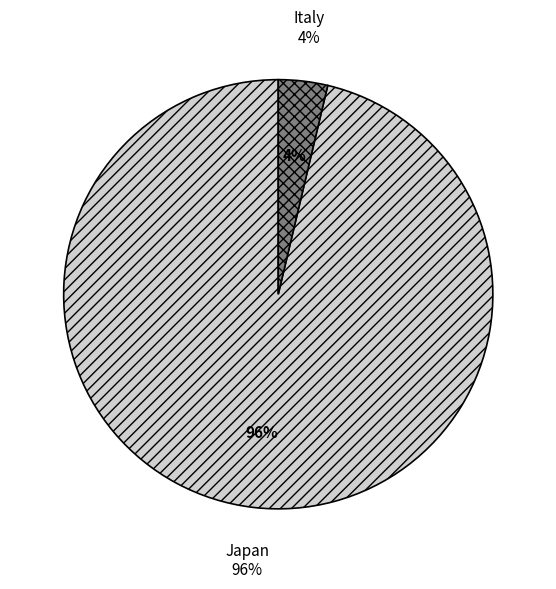

To the nearest percent, what is the combined percentage of Italy and Japan?

100%